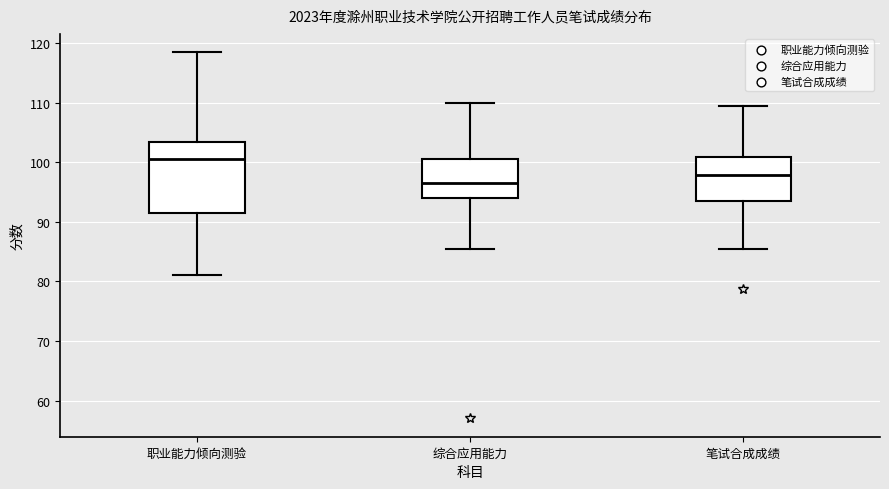

Where is the lower edge of the box for 综合应用能力 on the y-axis? The values are not printed on the chart, so give them approximately, as read against the axis.

94